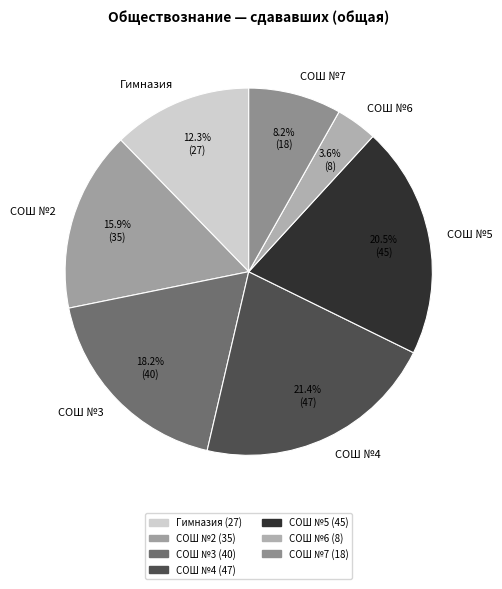

Which has a higher value, СОШ №5 or СОШ №2?

СОШ №5